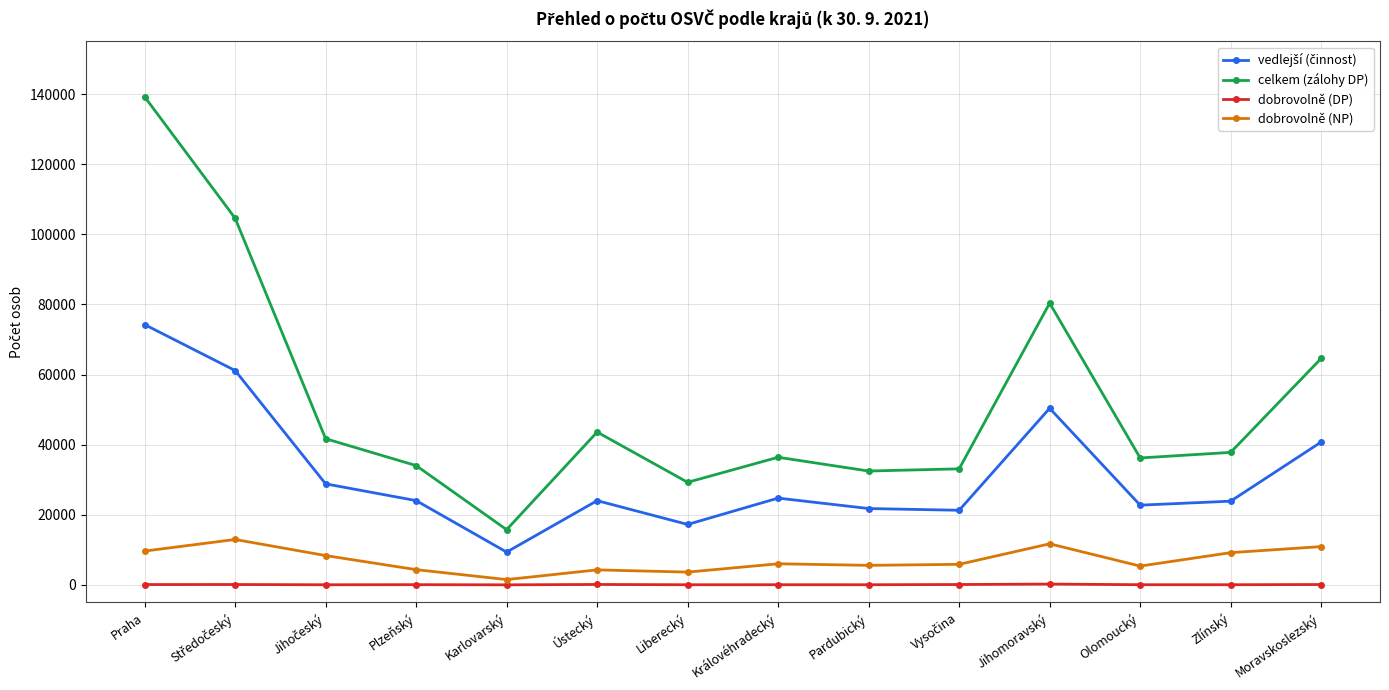

True or false: celkem (zálohy DP) and dobrovolně (NP) intersect in this chart.

False